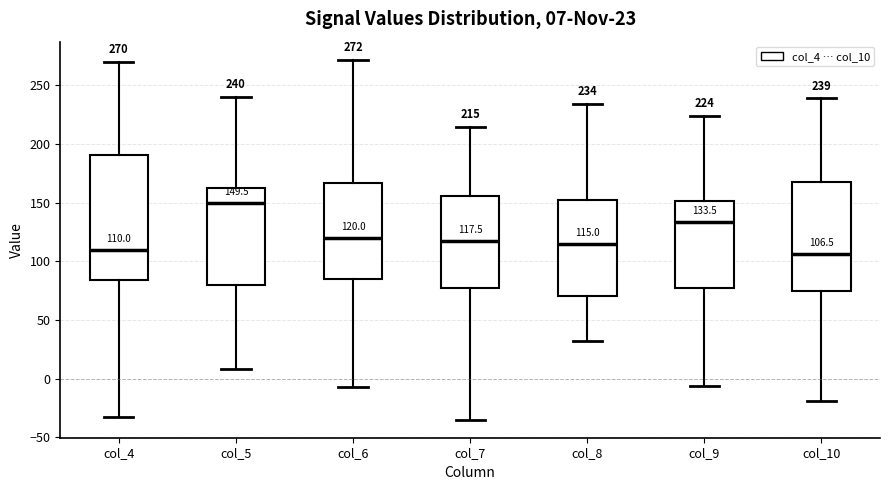

Comparing the boxes themselves (not the whiskers), which one is the tallest?

col_4